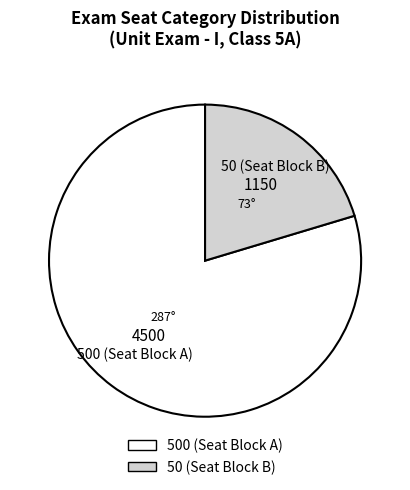

The 50 (Seat Block B) slice represents 20% of the pie. True or false?

True